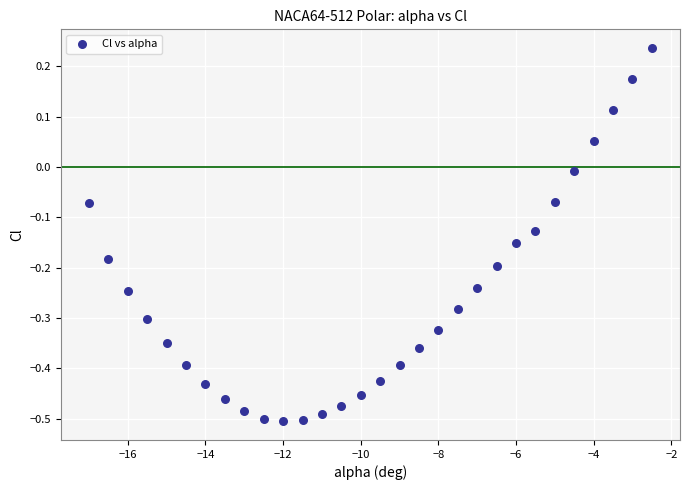

What is the range of X values (max minus min)?

14.5